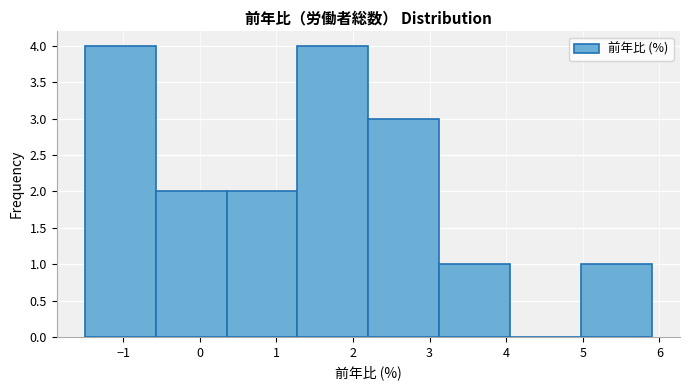

Reading left to right, transcribe this chart: for each bar, give the range it covers on the x-axis and its height. Neither the bar edges nor the heights are printed on the chart, so give them approximately, as read against the axes.

-1.5 to -0.6: 4
-0.6 to 0.4: 2
0.4 to 1.3: 2
1.3 to 2.2: 4
2.2 to 3.1: 3
3.1 to 4.1: 1
4.1 to 5.0: 0
5.0 to 5.9: 1